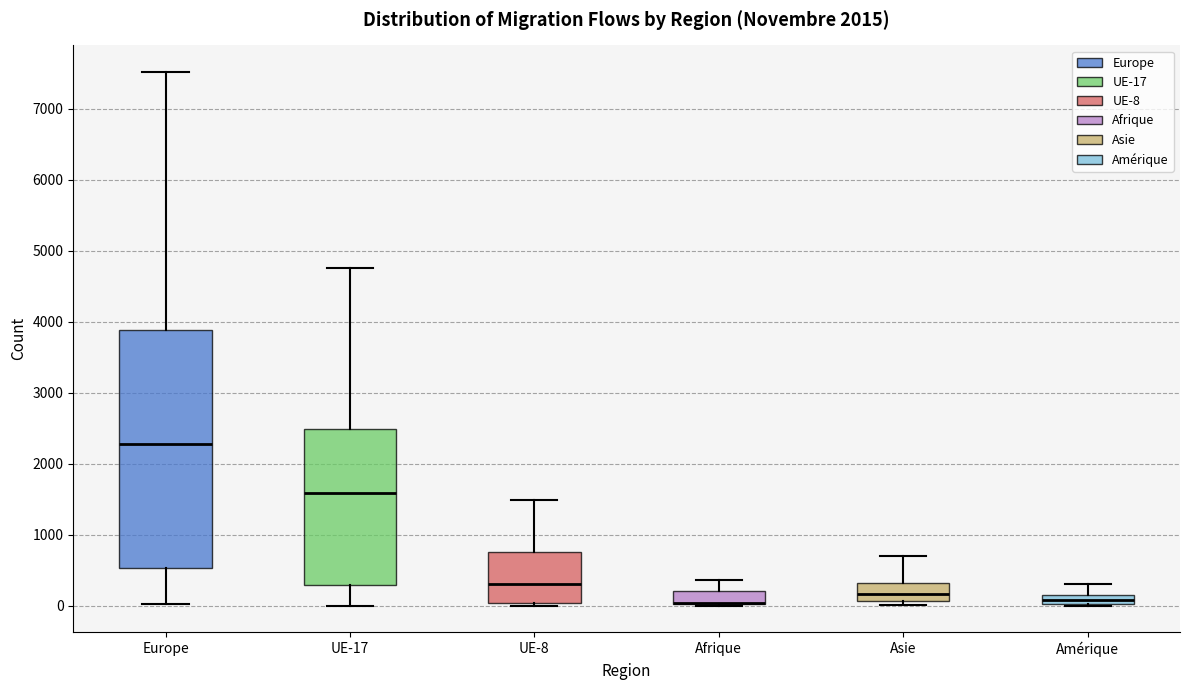

Where is the lower edge of the box for Europe on the y-axis? The values are not printed on the chart, so give them approximately, as read against the axis.

500